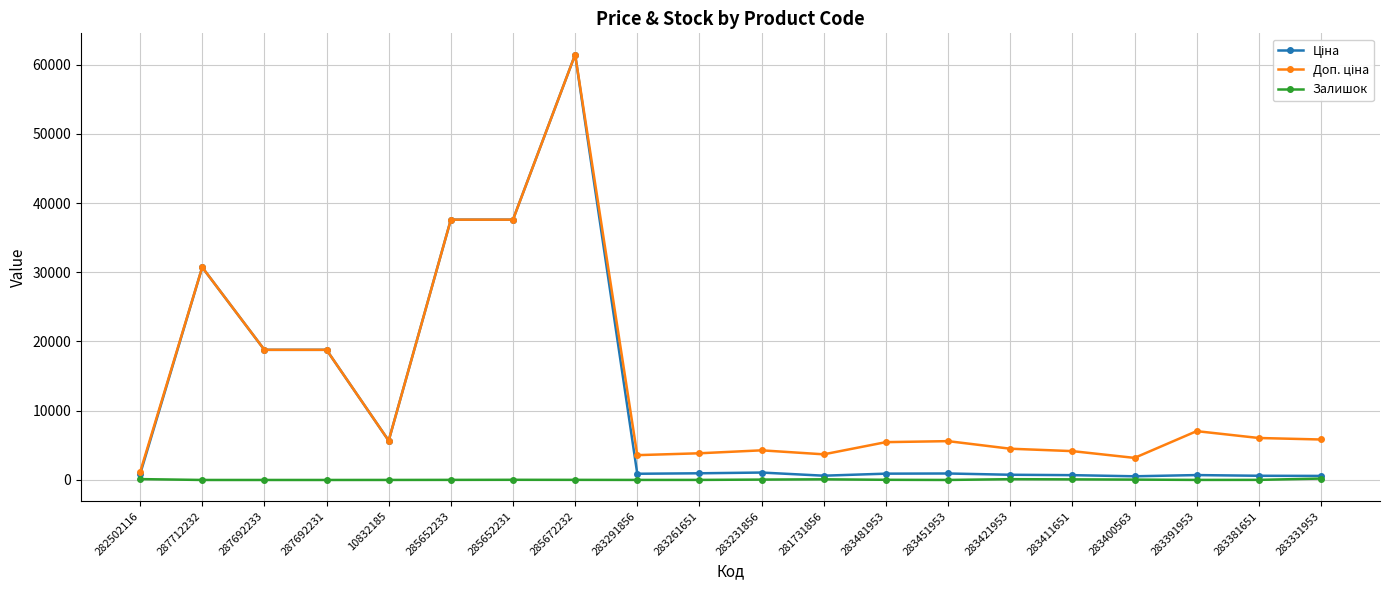

At which category does the chart reach its peak across all series?

285672232